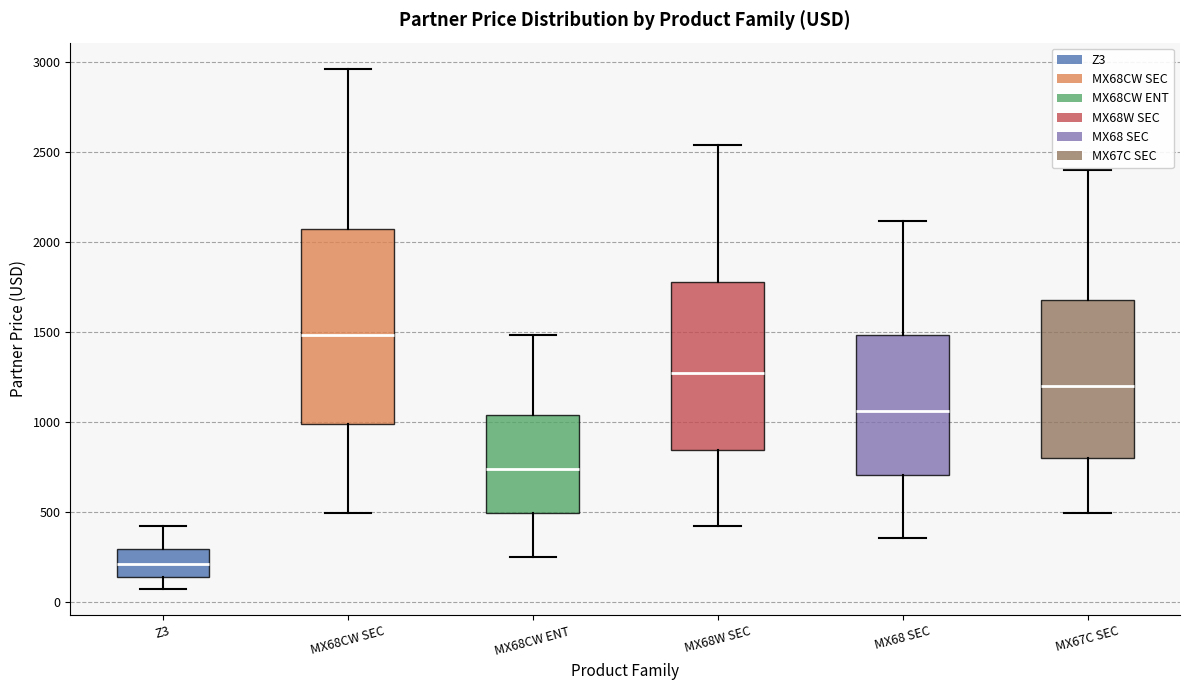

Reading left to right, read every box against the y-axis: the position of its median line, the range the box covers, and the ends of its whiskers. The values are not printed on the chart, so give them approximately, as read against the axis.

Z3: median 200, box 150 to 300, whiskers 50 to 400
MX68CW SEC: median 1500, box 1000 to 2050, whiskers 500 to 2950
MX68CW ENT: median 750, box 500 to 1050, whiskers 250 to 1500
MX68W SEC: median 1250, box 850 to 1800, whiskers 400 to 2550
MX68 SEC: median 1050, box 700 to 1500, whiskers 350 to 2100
MX67C SEC: median 1200, box 800 to 1700, whiskers 500 to 2400